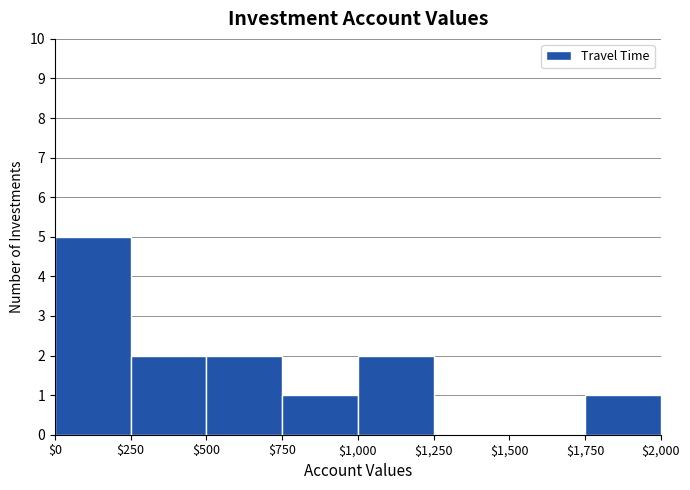

What is the height of the bar covering $1,750 to $2,000 on the x-axis? The values are not printed on the chart, so give them approximately, as read against the axis.

1